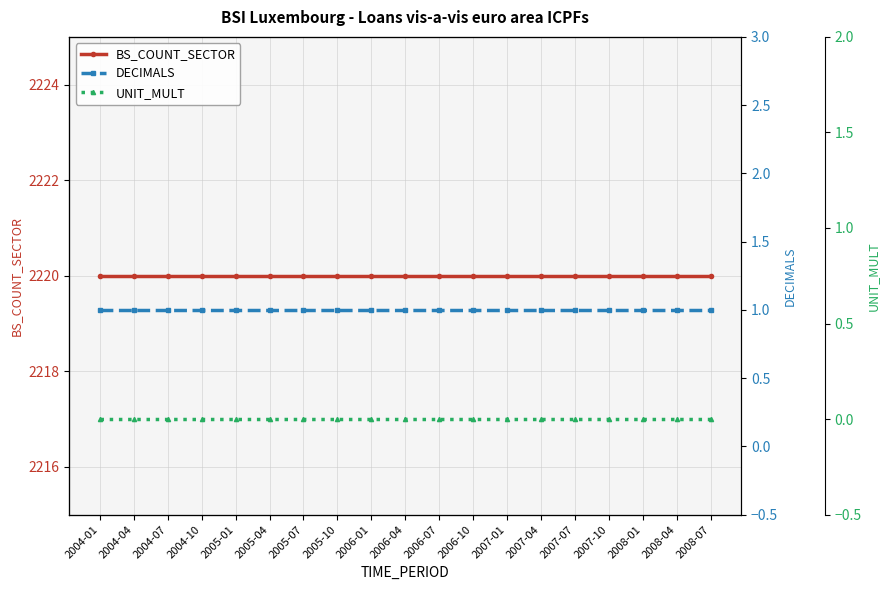

Is it true that UNIT_MULT equals 0 at 2006-01?

True